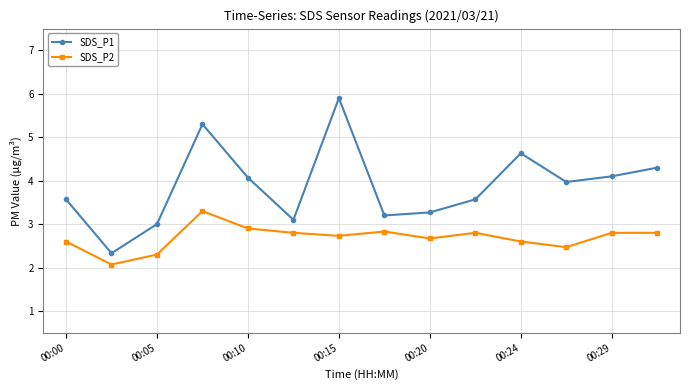

What is the smallest value displayed?

2.1